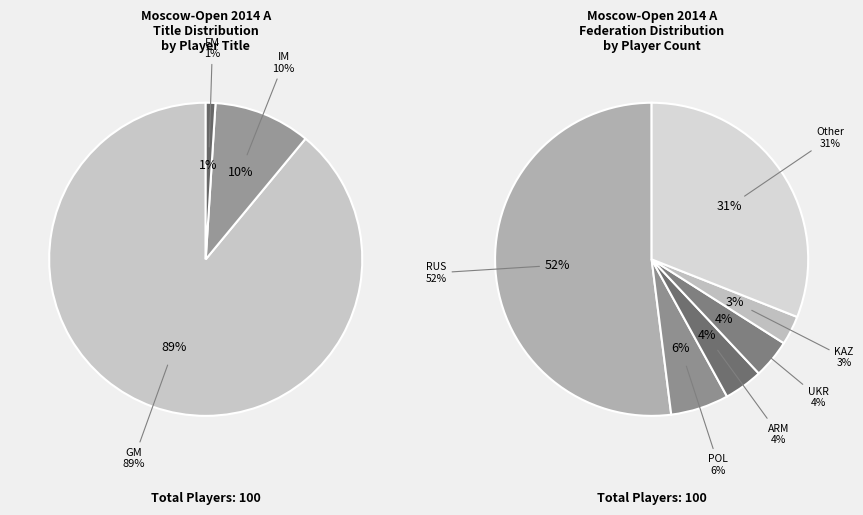

To the nearest percent, what is the combined percentage of IM and GM?

99%